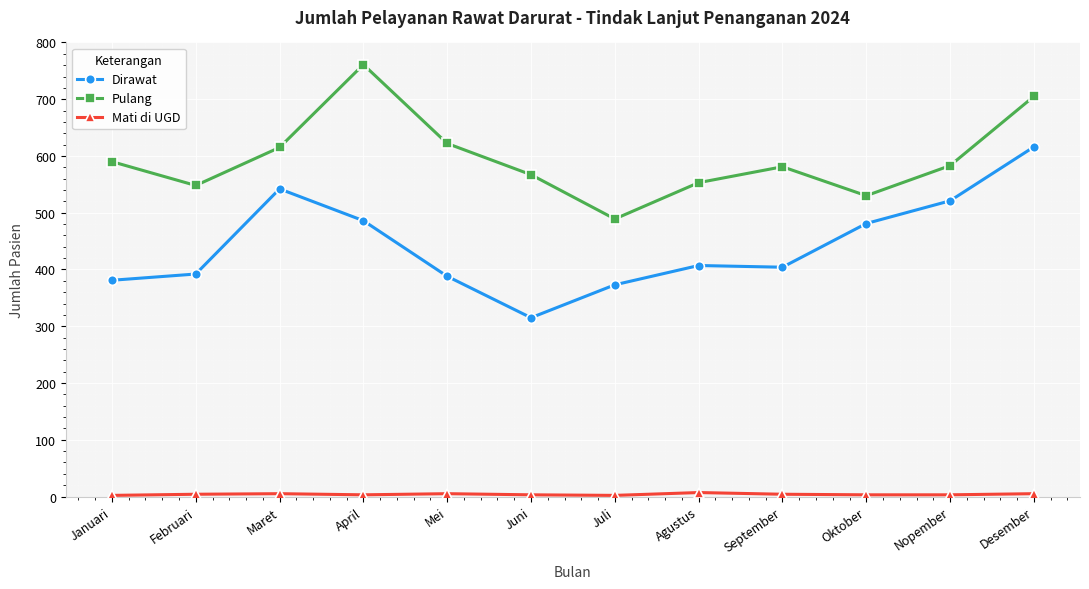

What is the difference between the Dirawat values at Juli and Nopember?

148